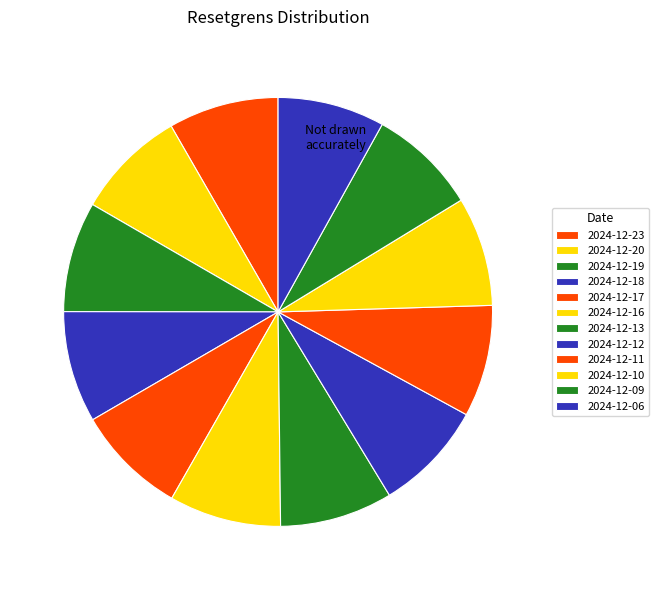

How many slices are in this pie chart?

12